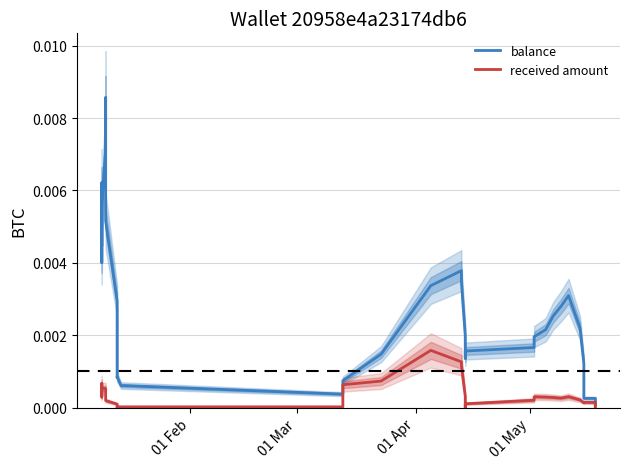

How many interior local peaks does the balance series have?

5